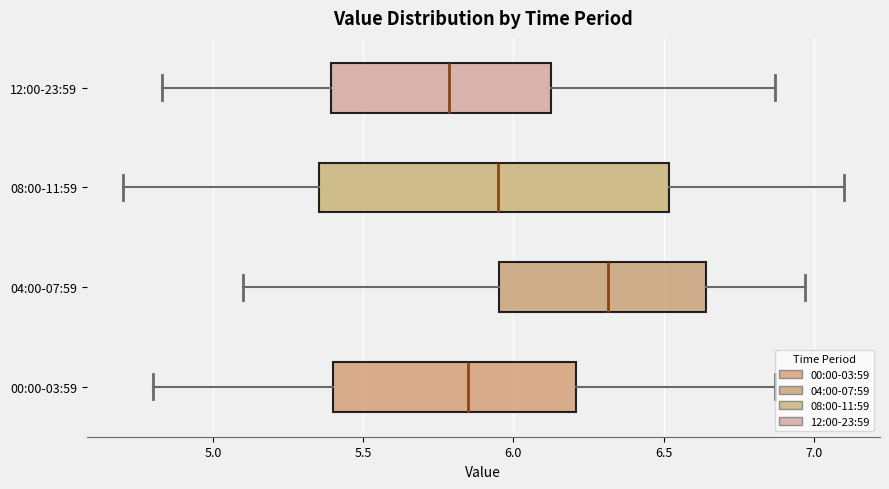

Reading bottom to top, transcribe this box plot: for each box, give where its median line is, the range the box spans, and where its two whiskers end, as read against the x-axis. The values are not printed on the chart, so give them approximately, as read against the axis.

00:00-03:59: median 5.85, box 5.40 to 6.20, whiskers 4.80 to 6.85
04:00-07:59: median 6.30, box 5.95 to 6.65, whiskers 5.10 to 6.95
08:00-11:59: median 5.95, box 5.35 to 6.50, whiskers 4.70 to 7.10
12:00-23:59: median 5.80, box 5.40 to 6.15, whiskers 4.85 to 6.85